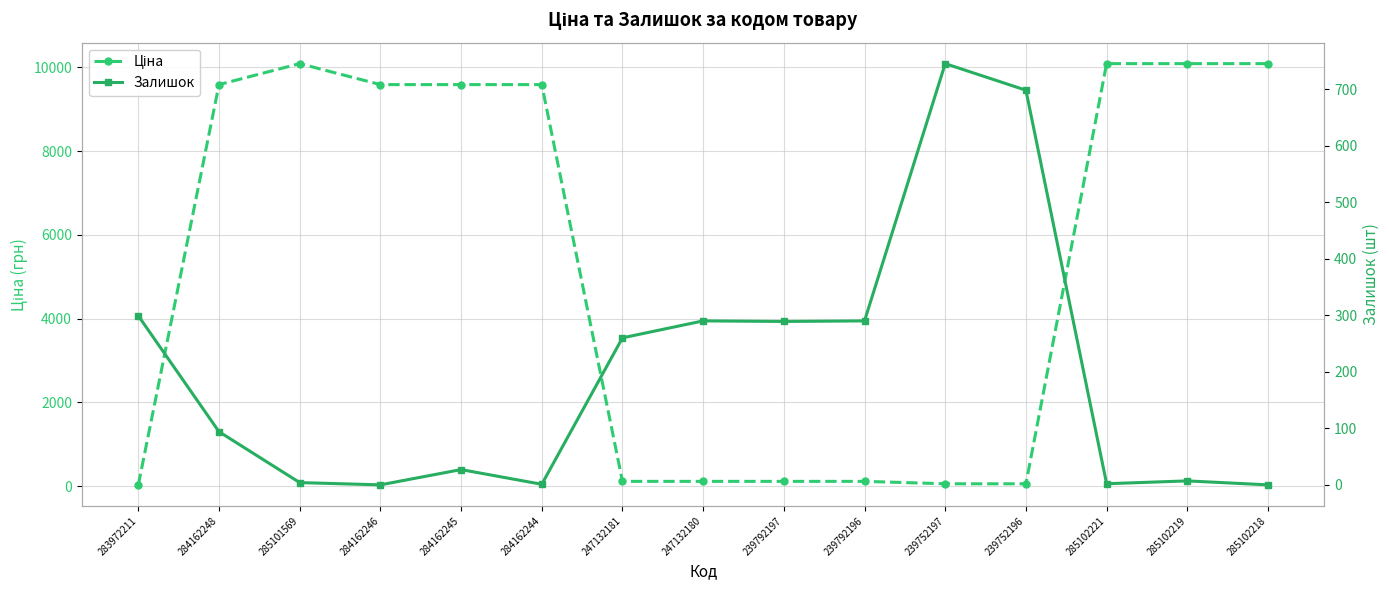

What is the sum of the Ціна values at 284162245 and 285101569?

19671.2